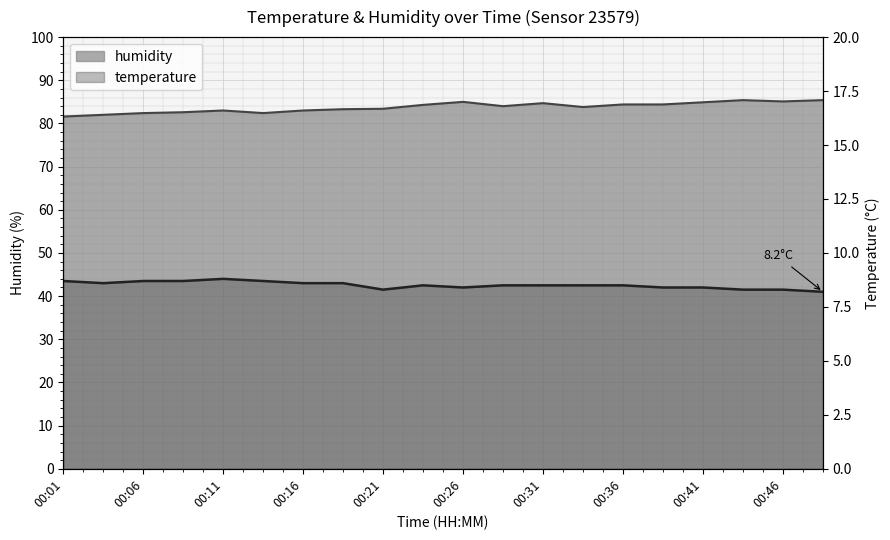

What is the maximum value shown in the chart?

85.4